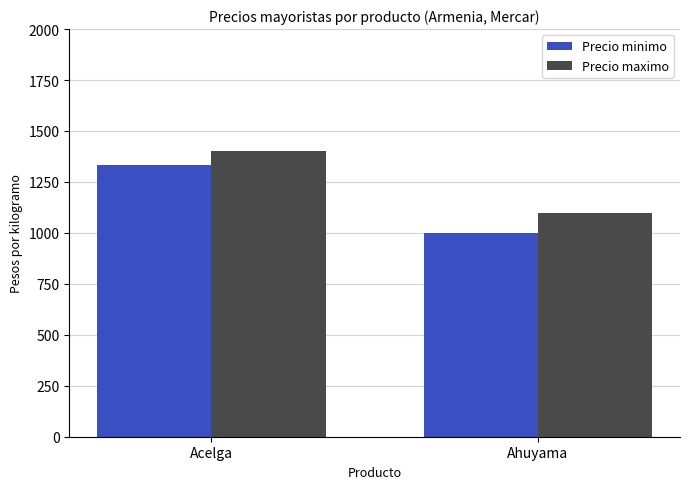

True or false: Precio minimo has a value of 1000 at Ahuyama.

True